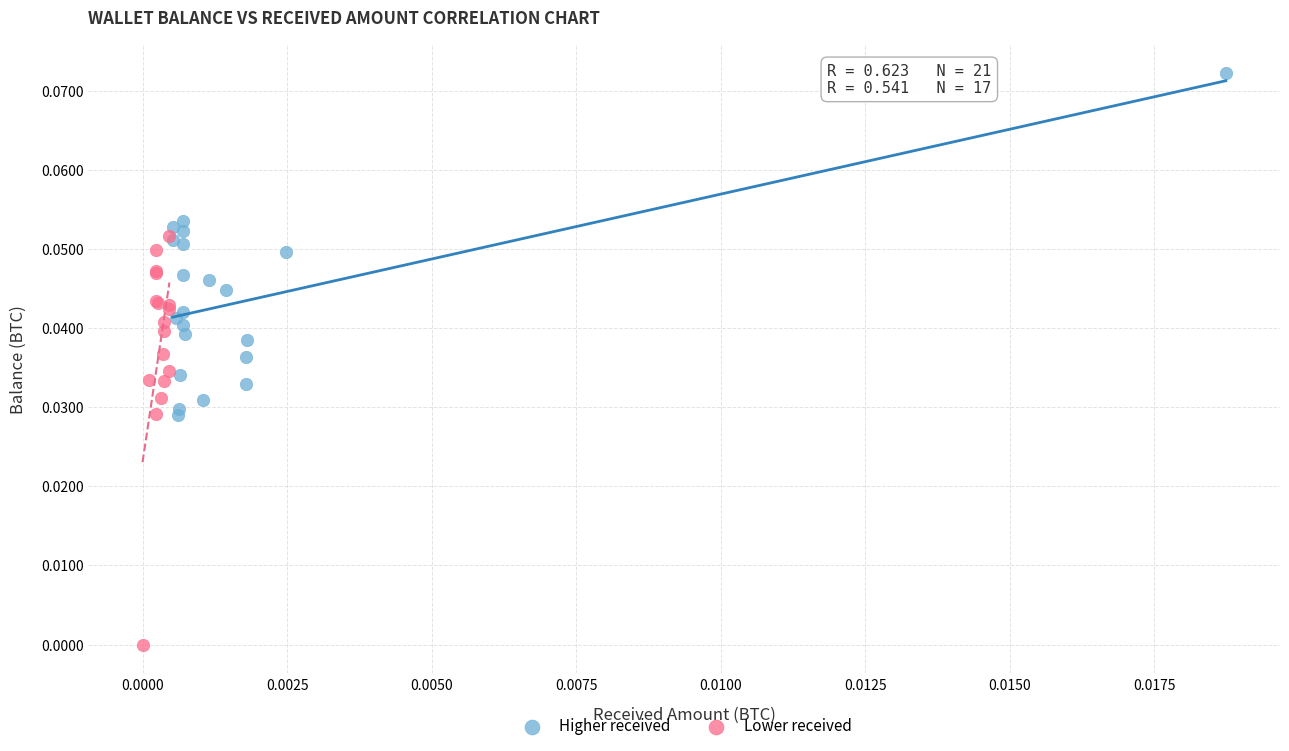

Which series has the largest Y range (max minus min)?

Lower received